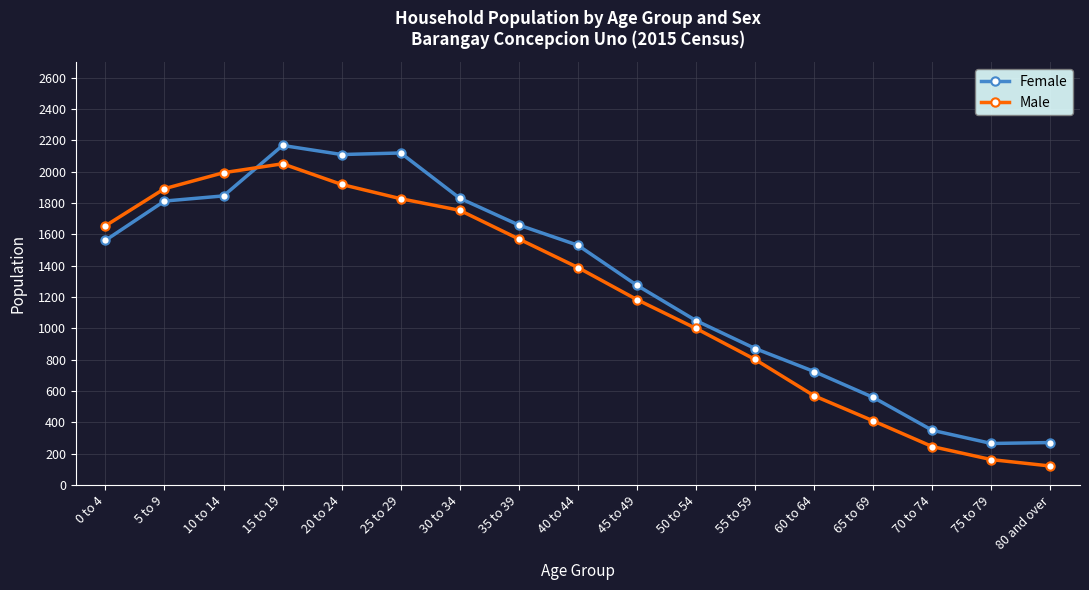

True or false: Male has more than 2 points higher than both neighbors.

False